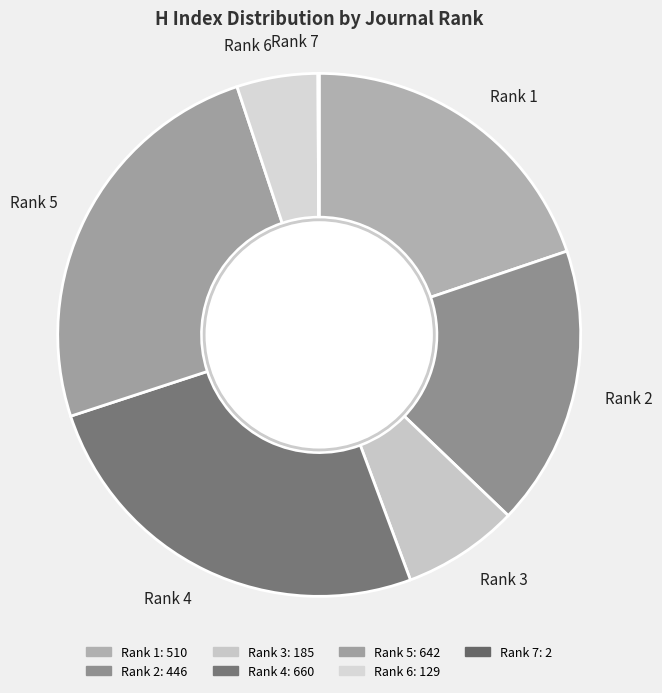

Does Rank 1 represent more than half of the total?

No